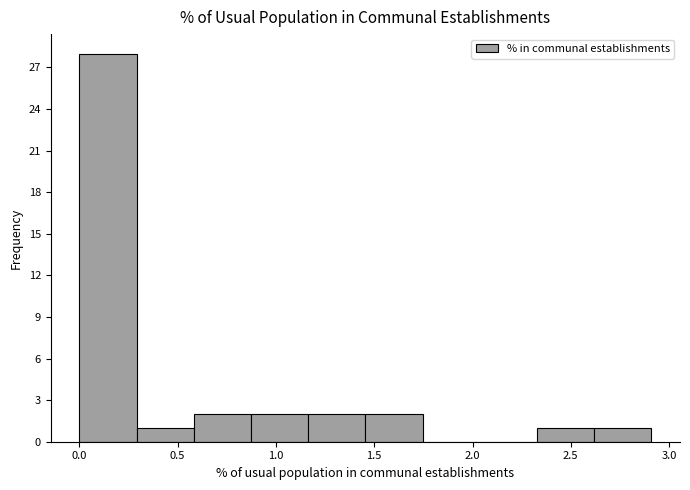

Over which range of the x-axis is the bar tallest?

0.00 to 0.30